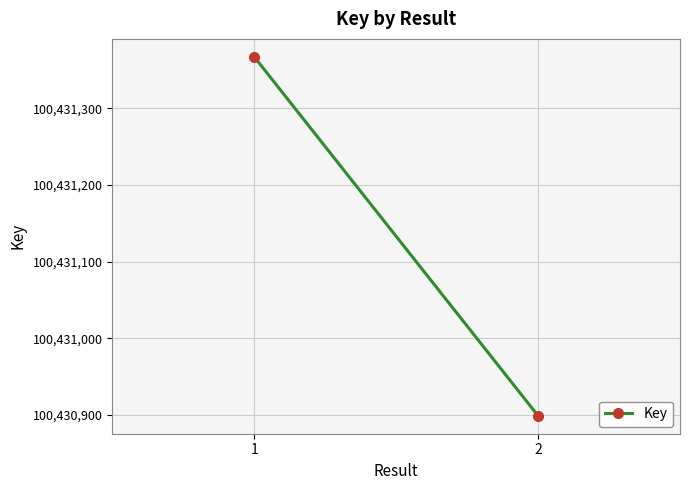

Reading left to right, extract all data points from this chart.

100431367	100430899